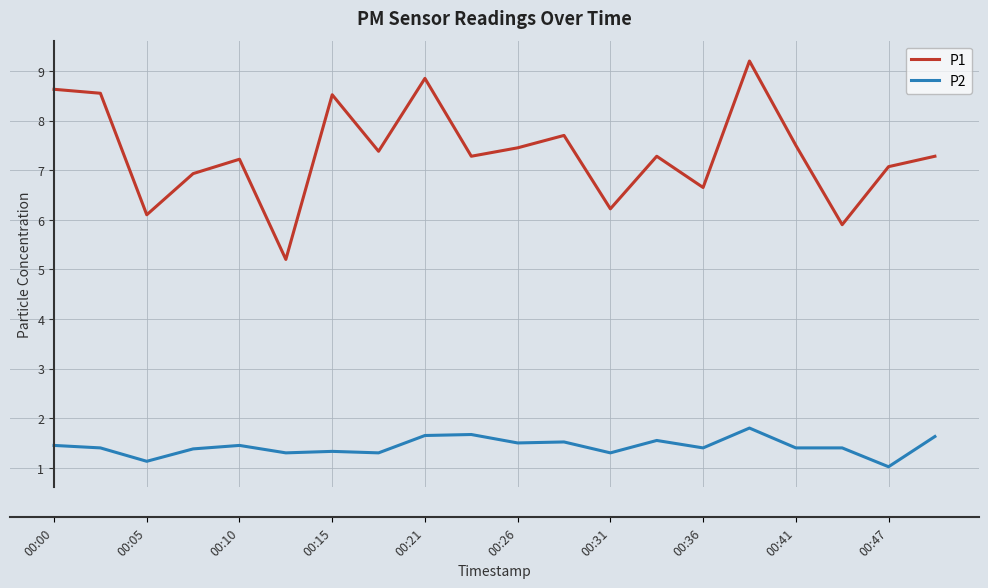

What is the lowest value of the P1 series?

5.2